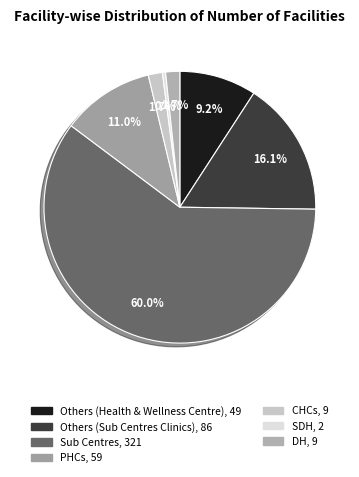

To the nearest percent, what portion does Others (Sub Centres Clinics) represent?

16%